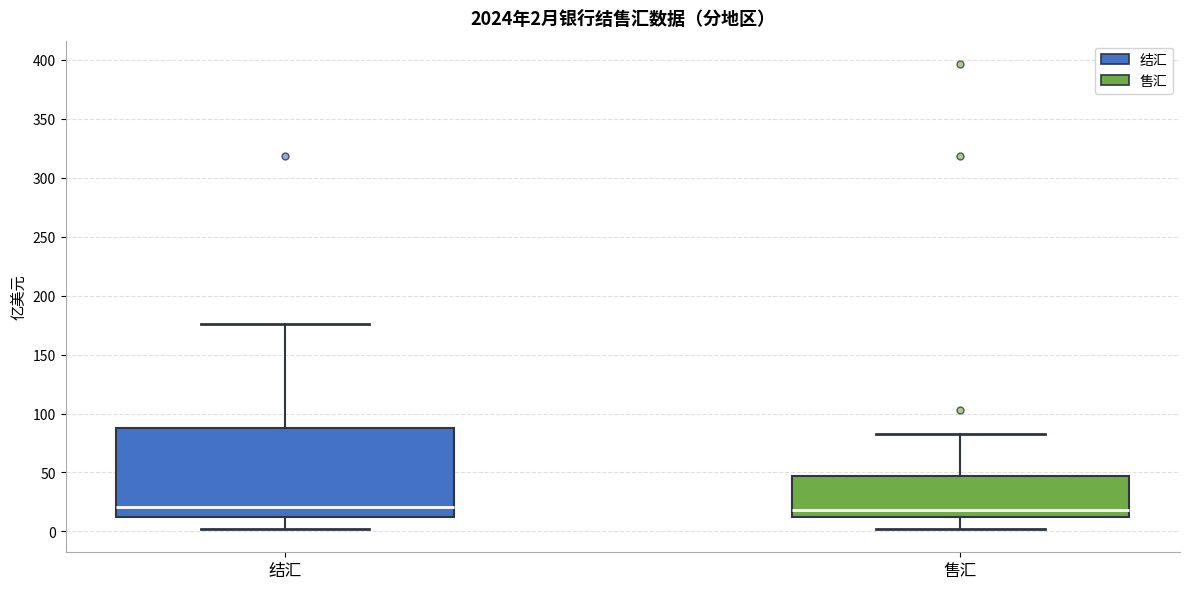

Which box is the tallest, from its lower edge to its upper edge?

结汇